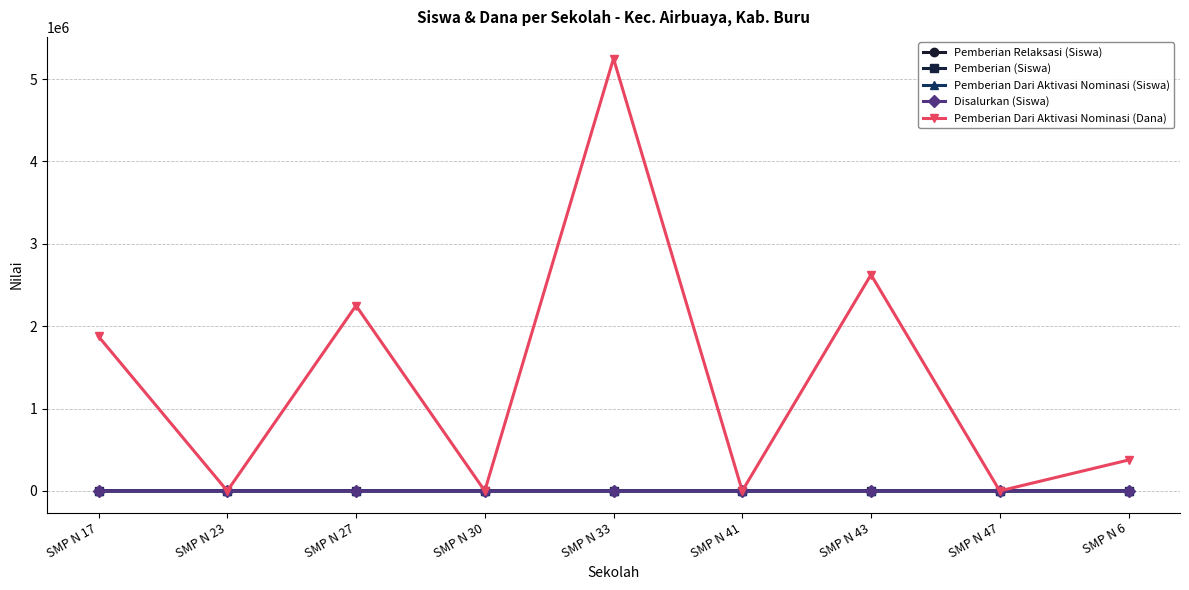

Which series has the largest range (max minus min)?

Pemberian Dari Aktivasi Nominasi (Dana)